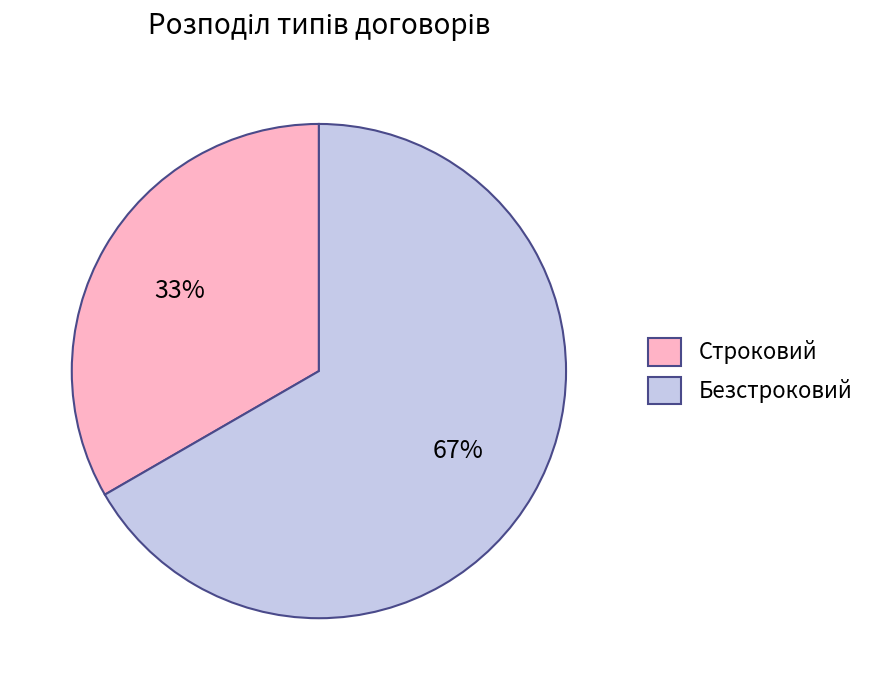

Approximately how many times larger is the value at Безстроковий compared to Строковий?

2.0